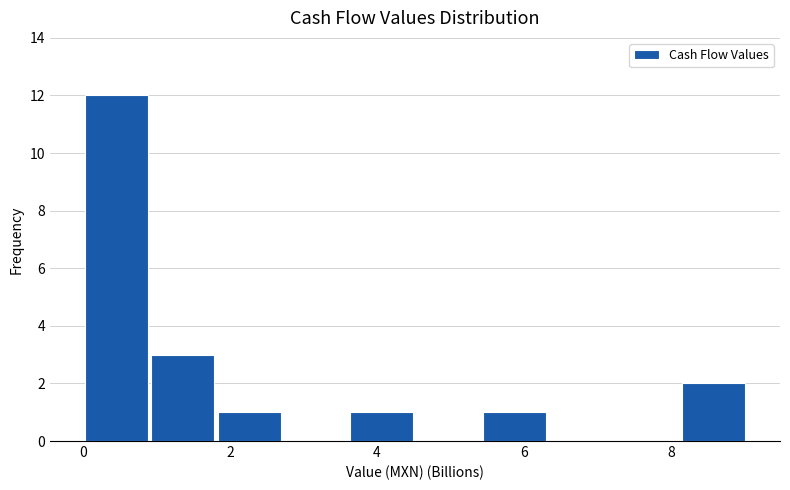

Reading left to right, transcribe this chart: for each bar, give the range it covers on the x-axis and its height. Neither the bar edges nor the heights are printed on the chart, so give them approximately, as read against the axes.

0.0 to 1.0: 12
1.0 to 1.8: 3
1.8 to 2.8: 1
2.8 to 3.6: 0
3.6 to 4.6: 1
4.6 to 5.4: 0
5.4 to 6.4: 1
6.4 to 7.2: 0
7.2 to 8.2: 0
8.2 to 9.0: 2